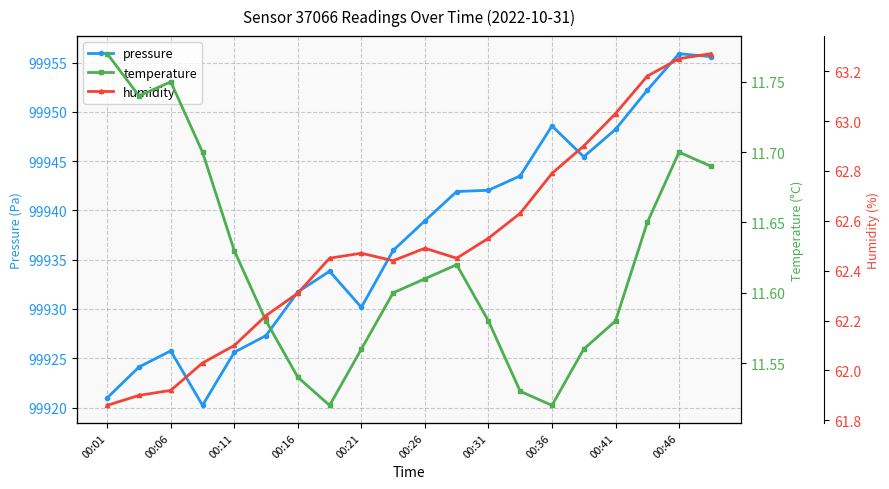

Where does the pressure series first go above 99938?

00:26